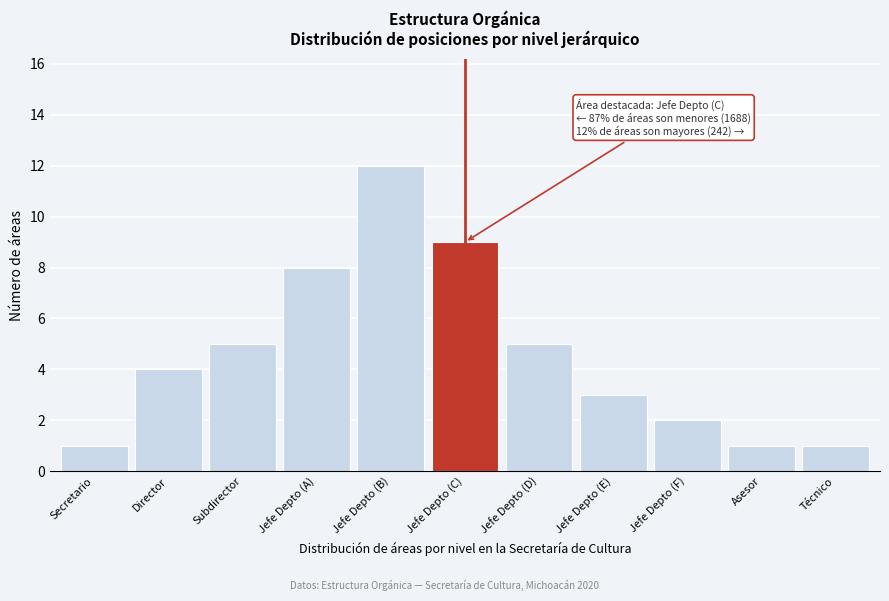

Reading left to right, transcribe all the data shown in this chart.

Secretario=1	Director=4	Subdirector=5	Jefe Depto (A)=8	Jefe Depto (B)=12	Jefe Depto (C)=9	Jefe Depto (D)=5	Jefe Depto (E)=3	Jefe Depto (F)=2	Asesor=1	Técnico=1